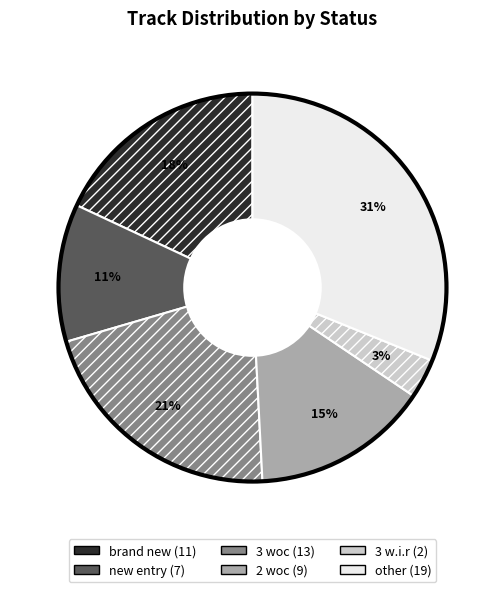

Is the sum of 2 woc and 3 woc greater than half?

No